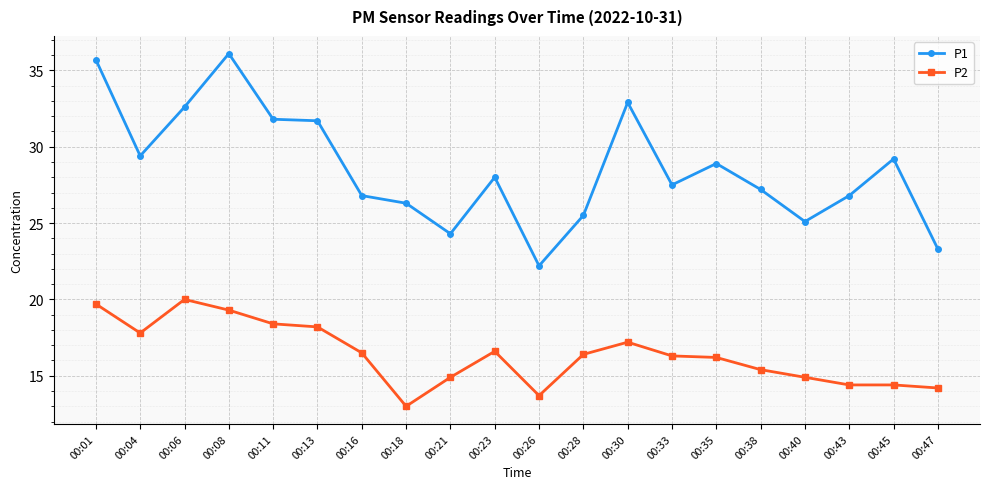

Where does the P2 series first go above 16?

00:01